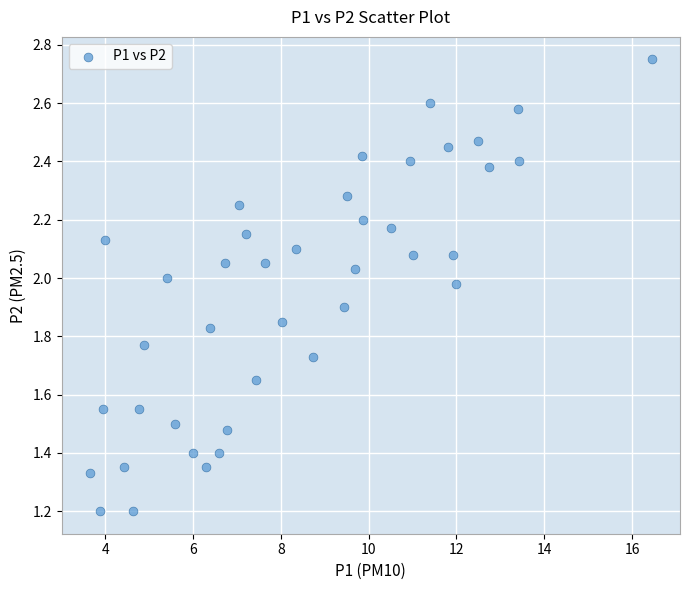

What is the range of X values (max minus min)?

12.8